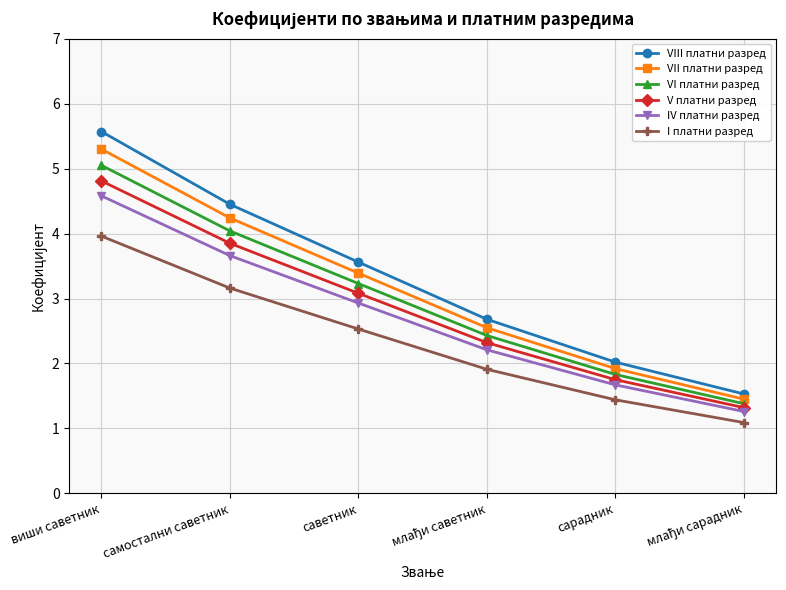

What is the difference between the highest and lowest values at саветник?

1.0